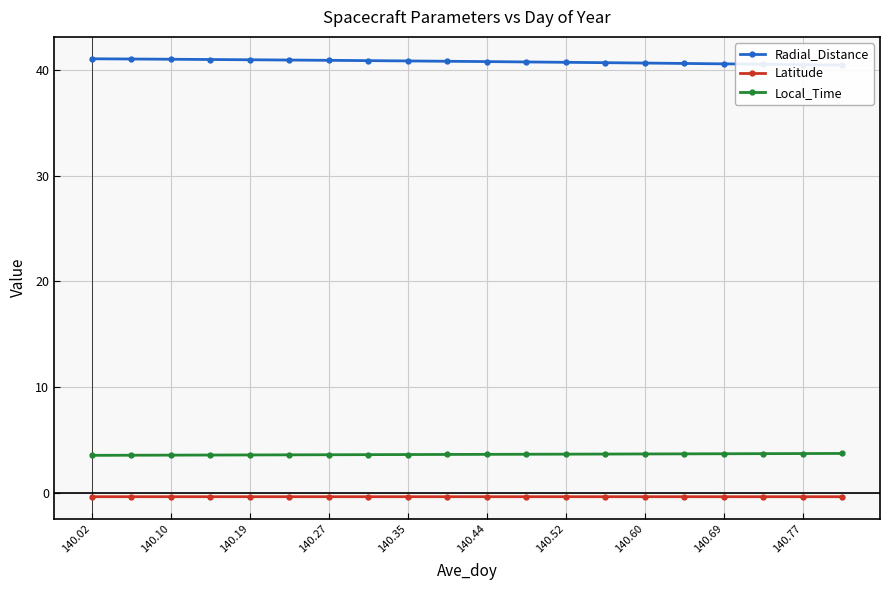

What is the label of the 1st point from the left?

140.02